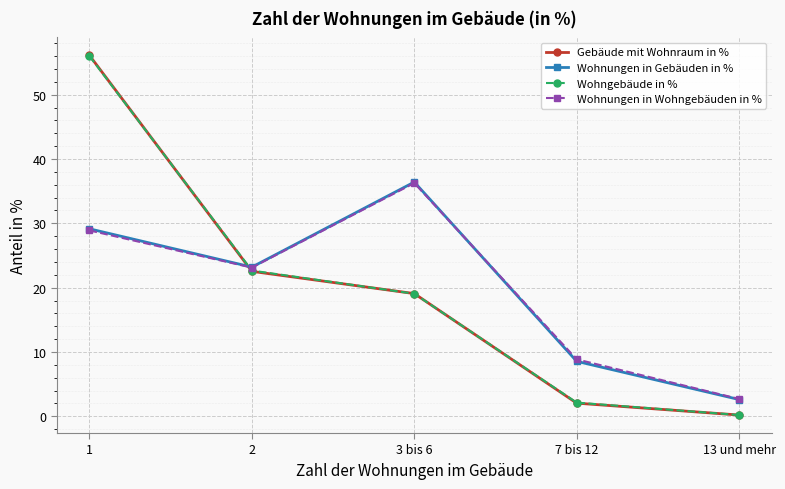

Does the chart display data point markers on the line(s)?

Yes